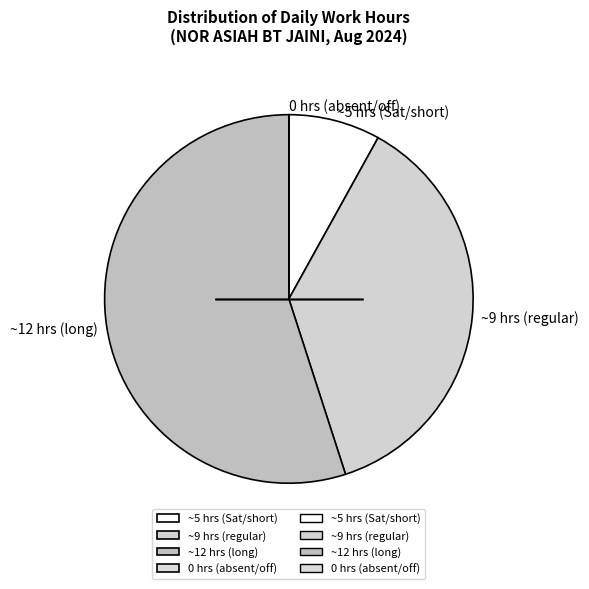

Is there a majority slice in this chart?

Yes